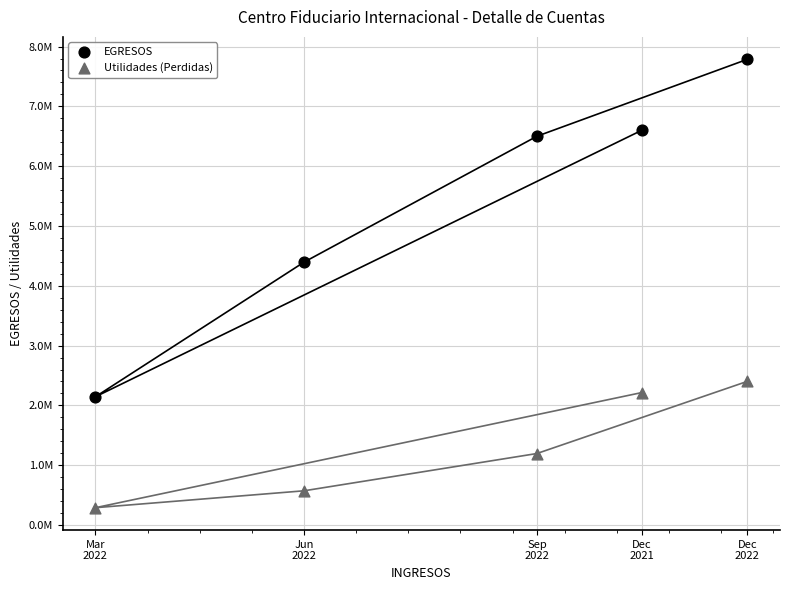

What are all the series names shown in the legend?

EGRESOS, Utilidades (Perdidas)